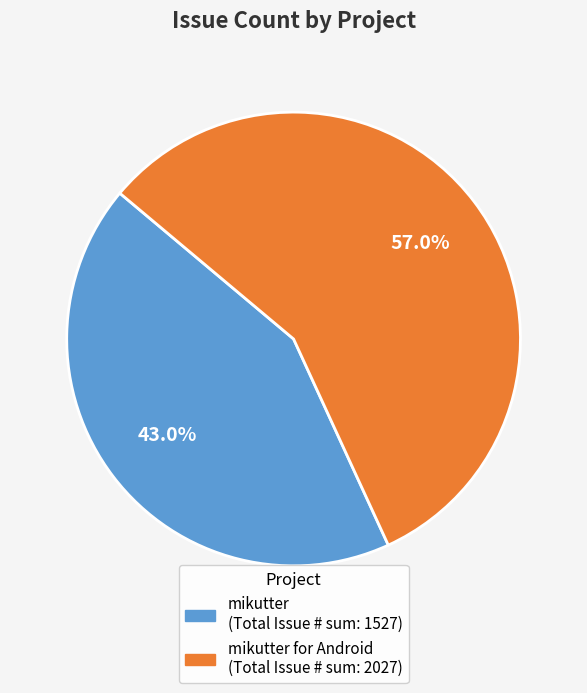

Is there a majority slice in this chart?

Yes